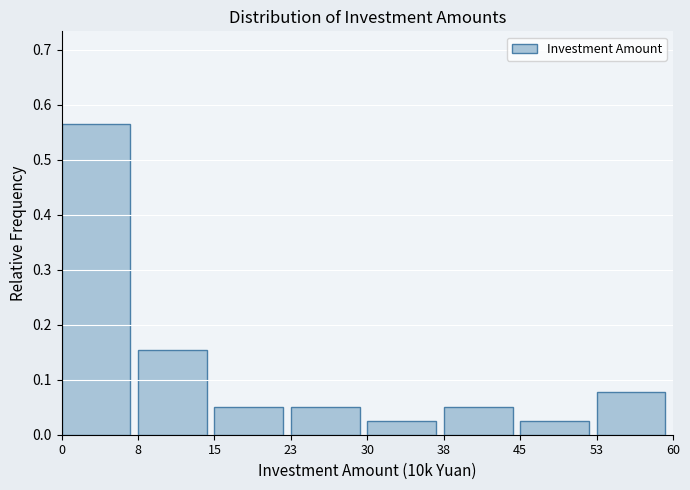

How tall is the bar that spans 53 to 60 on the x-axis? The values are not printed on the chart, so give them approximately, as read against the axis.

0.08